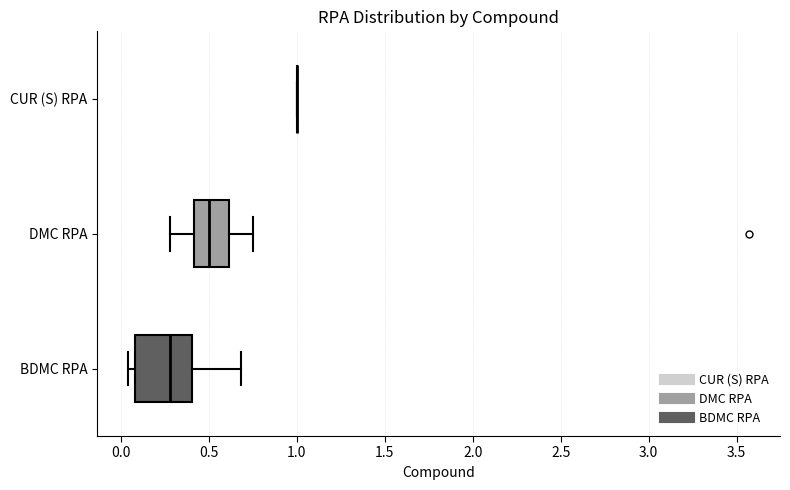

Reading bottom to top, transcribe this box plot: for each box, give where its median line is, the range the box spans, and where its two whiskers end, as read against the x-axis. The values are not printed on the chart, so give them approximately, as read against the axis.

BDMC RPA: median 0.30, box 0.10 to 0.40, whiskers 0.05 to 0.70
DMC RPA: median 0.50, box 0.40 to 0.60, whiskers 0.30 to 0.75
CUR (S) RPA: box collapsed to a line at 1.00, whiskers 1.00 to 1.00